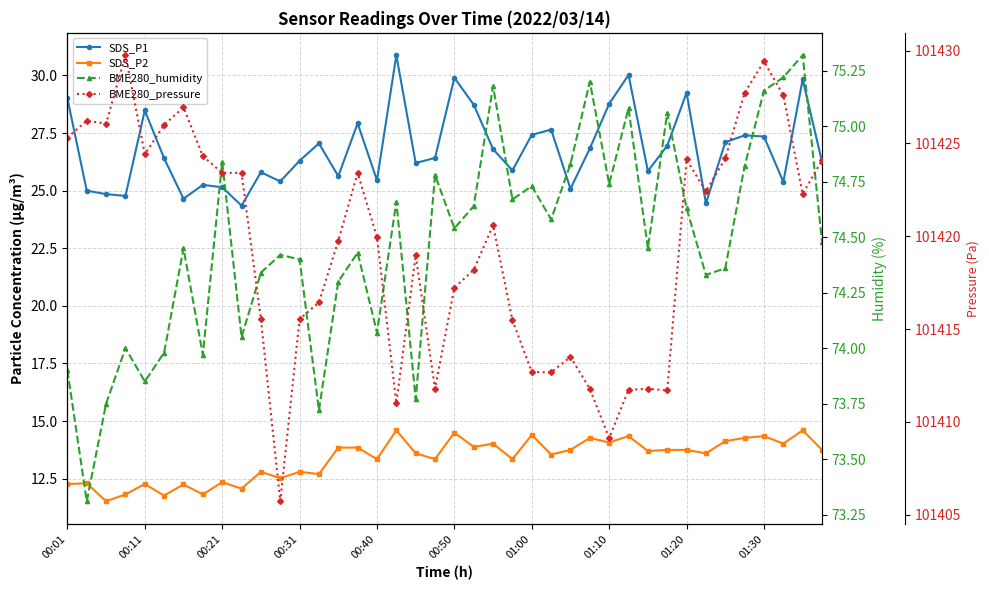

Count the number of categories in the chart.

40